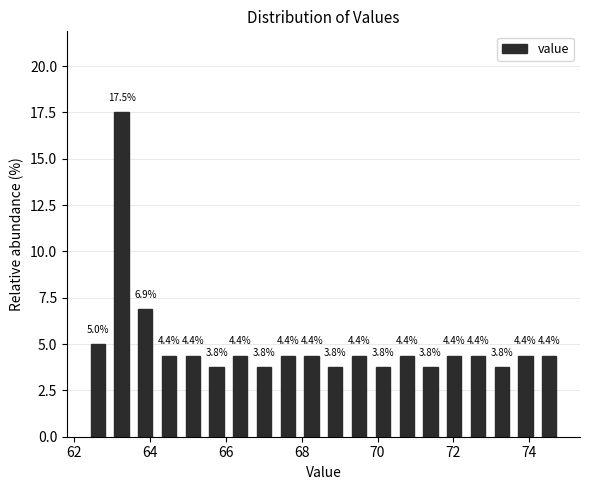

Around what value on the x-axis is the tallest bar? Give the approximate position of its centre, as read against the axis.

63.2